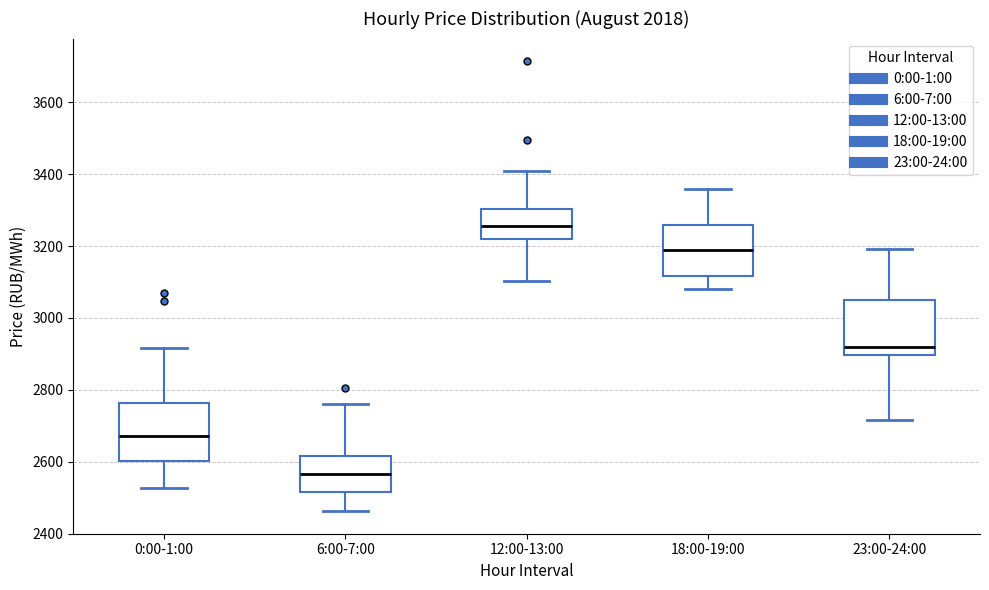

Which box has the lowest median line?

6:00-7:00